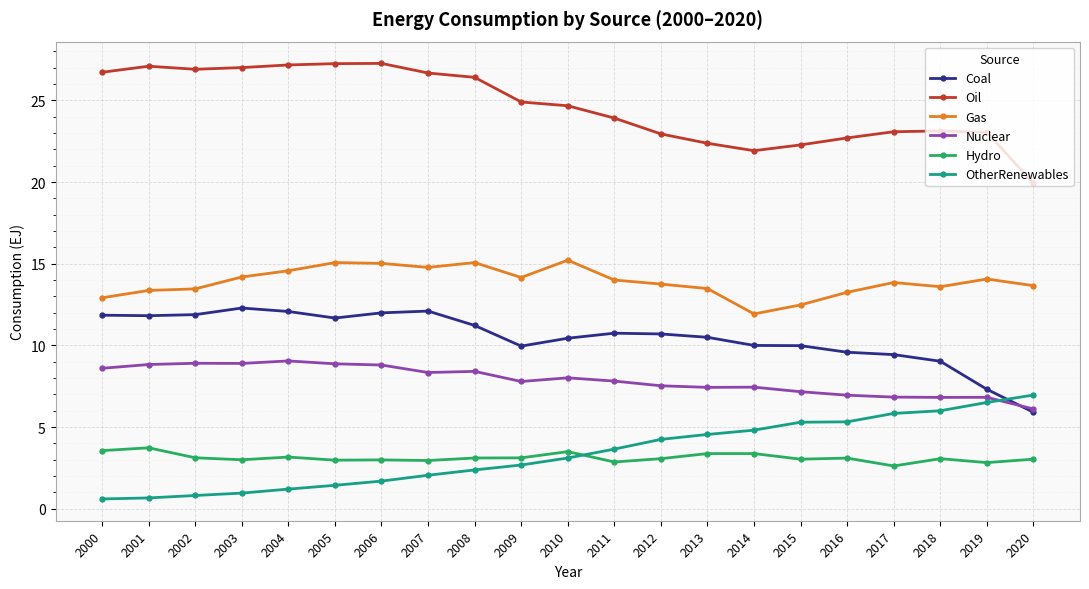

True or false: Nuclear and Oil intersect in this chart.

False